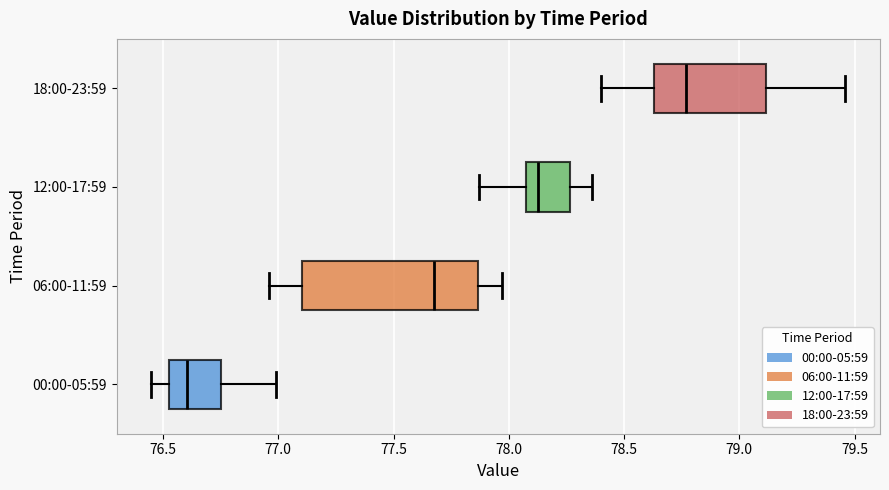

Which box's median line is the furthest to the right?

18:00-23:59